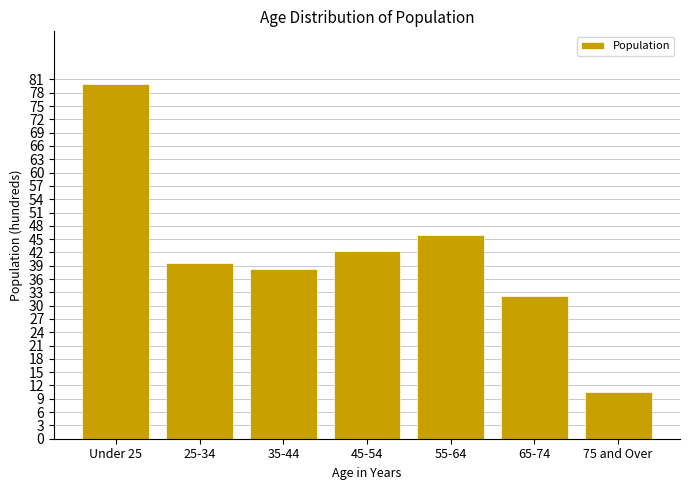

At which category does the chart reach its peak across all series?

Under 25